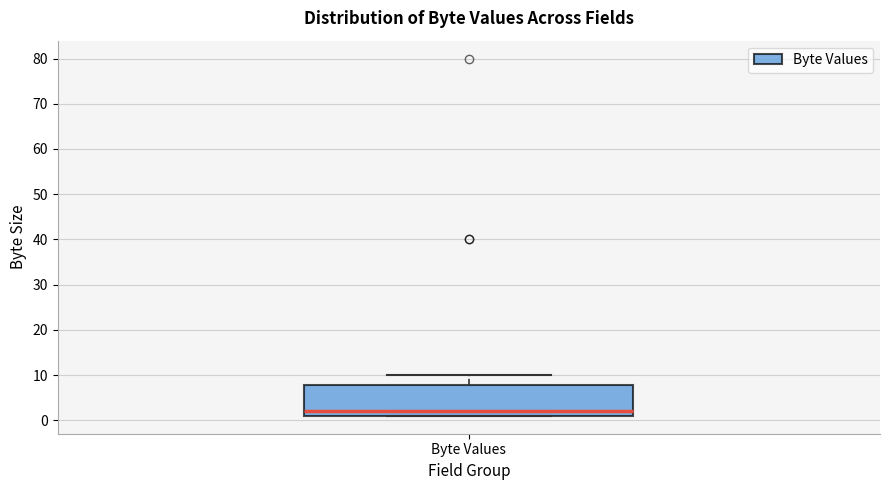

Where does the median line of the box for Byte Values sit on the y-axis? The values are not printed on the chart, so give them approximately, as read against the axis.

2